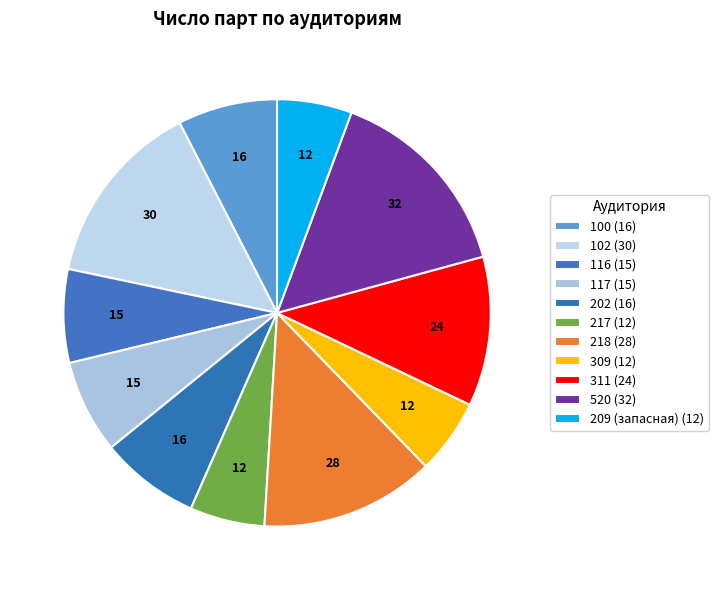

What percentage is the 202 slice, to the nearest percent?

8%